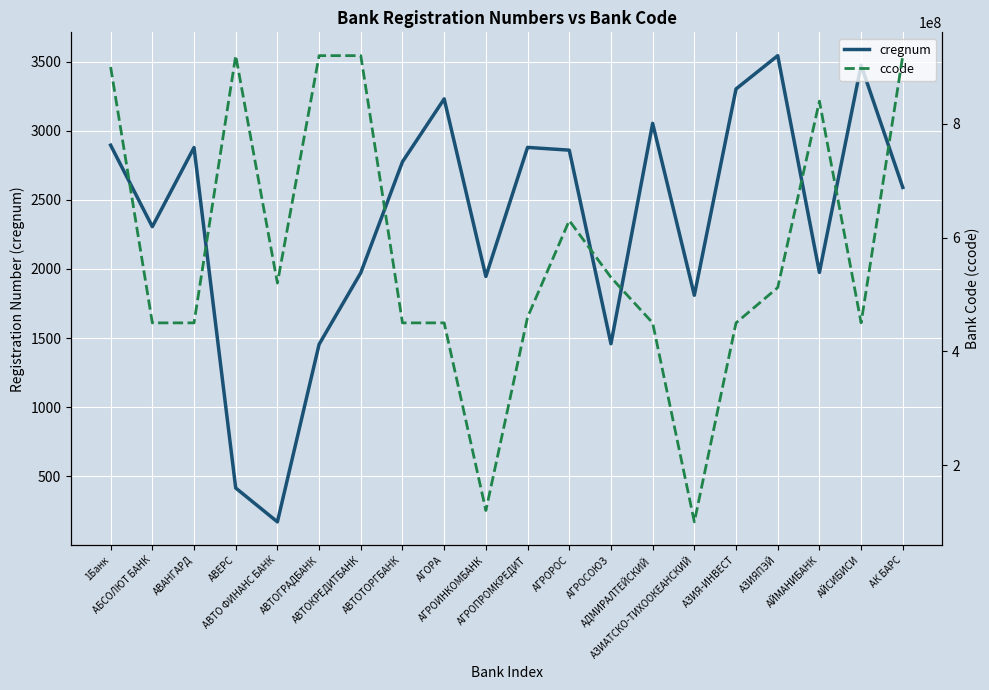

Between АВТО ФИНАНС БАНК and АЗИЯ-ИНВЕСТ, which series saw the biggest shift?

ccode